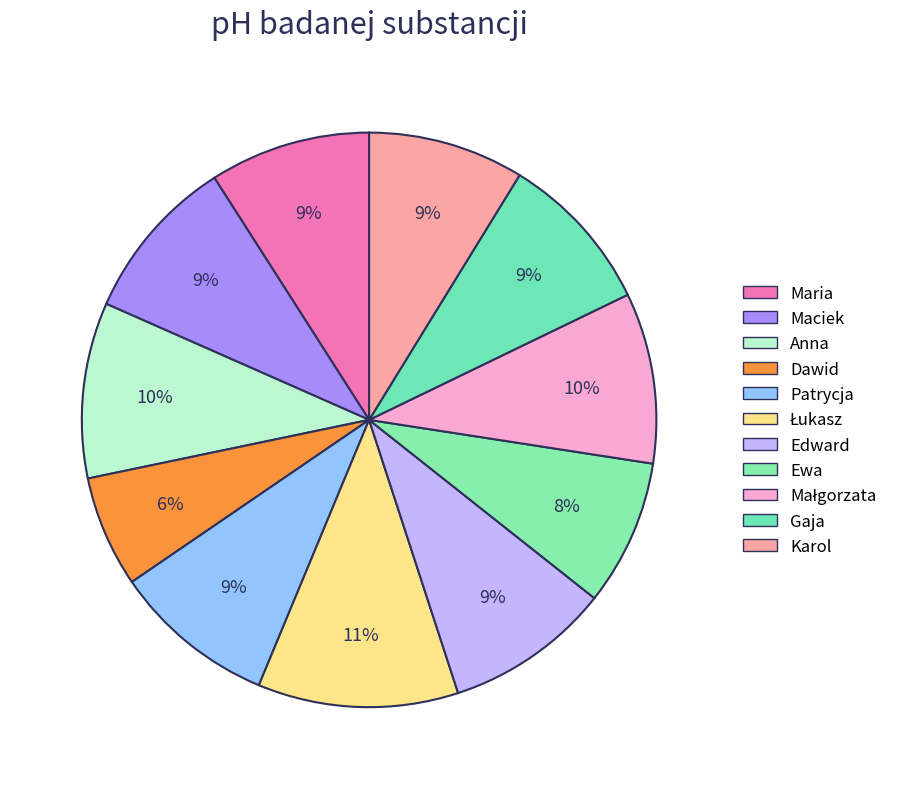

Is Maciek the majority of the pie?

No